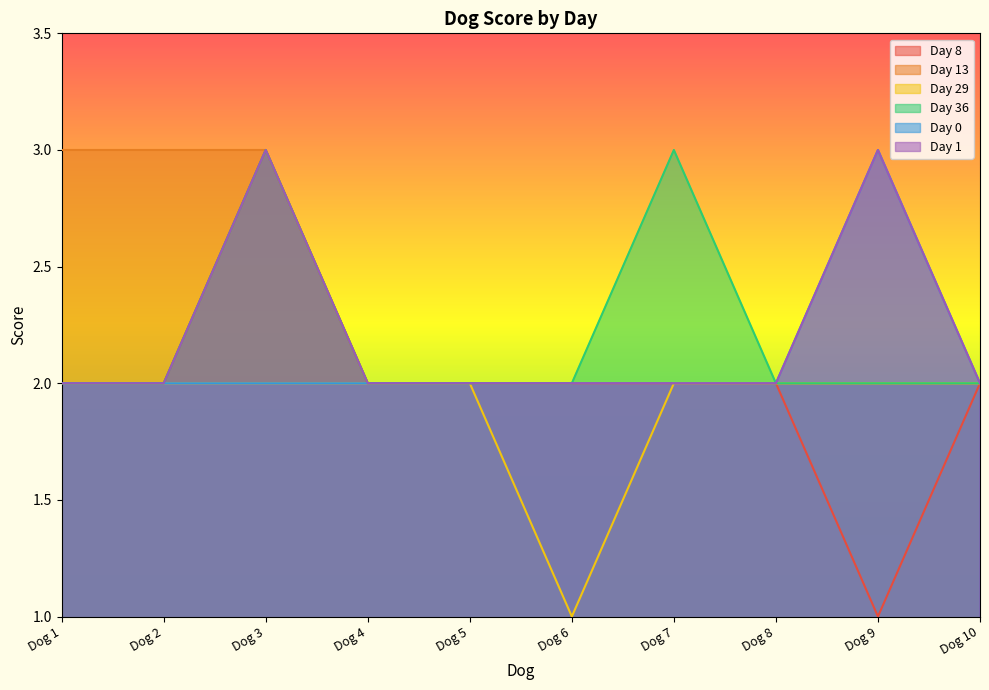

Which category has the highest value in the Day 0 series?

Dog 9